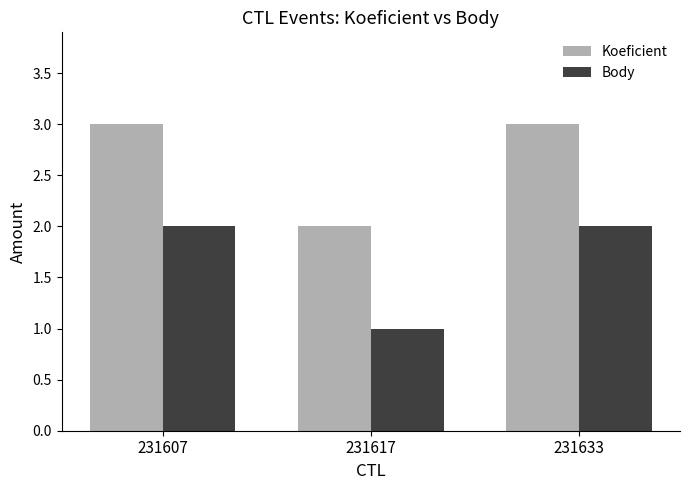

What is the difference between the second highest and minimum values in the Body series?

1